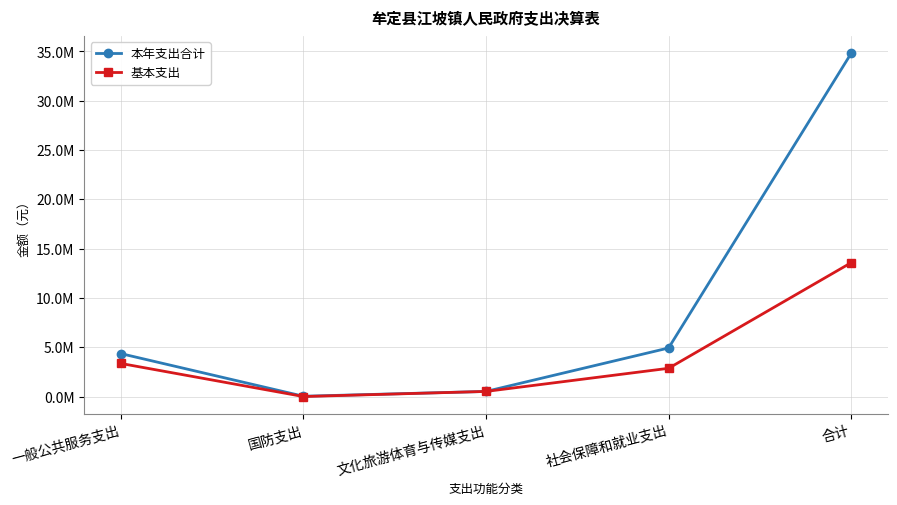

List the series in order of their peak value, lowest first.

基本支出, 本年支出合计